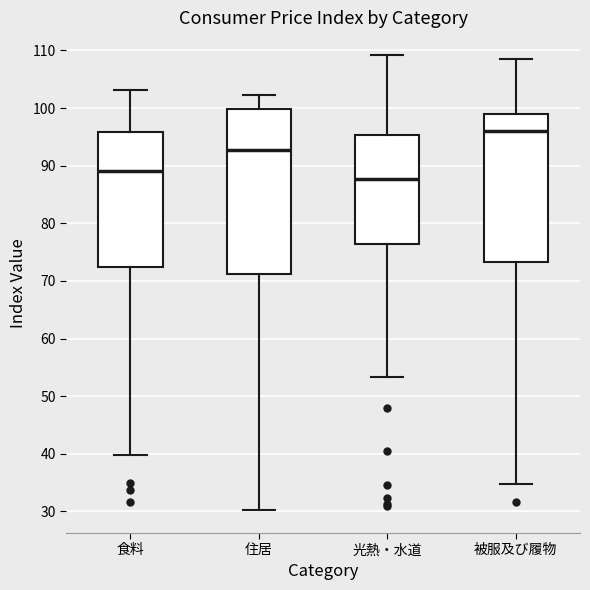

Reading left to right, transcribe this box plot: for each box, give where its median line is, the range the box spans, and where its two whiskers end, as read against the y-axis. The values are not printed on the chart, so give them approximately, as read against the axis.

食料: median 89, box 72 to 96, whiskers 40 to 103
住居: median 93, box 71 to 100, whiskers 30 to 102
光熱・水道: median 88, box 76 to 95, whiskers 53 to 109
被服及び履物: median 96, box 73 to 99, whiskers 35 to 109